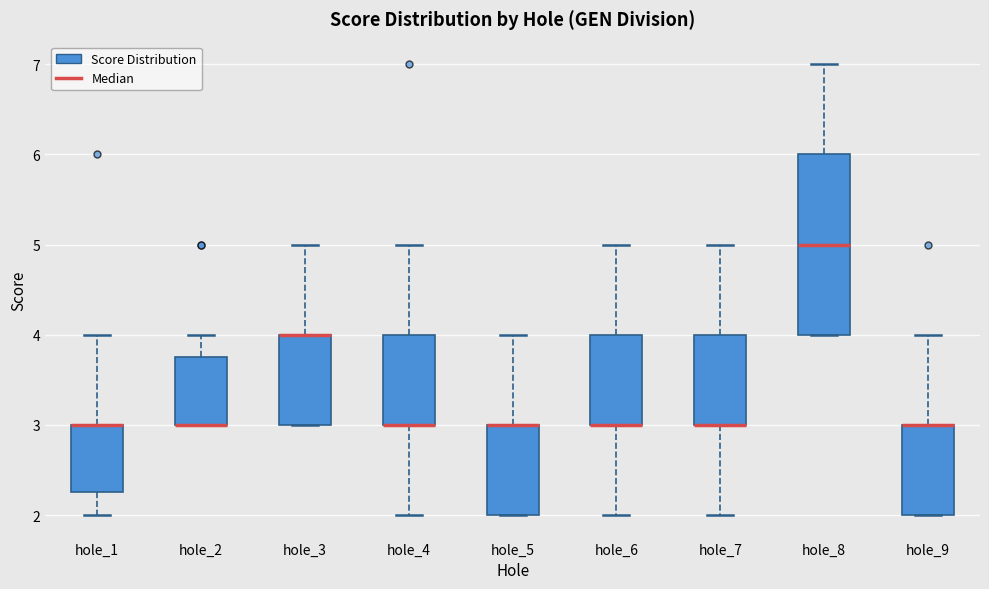

Reading left to right, read every box against the y-axis: the position of its median line, the range the box covers, and the ends of its whiskers. The values are not printed on the chart, so give them approximately, as read against the axis.

hole_1: median 3.0 (drawn on the box's upper edge), box 2.3 to 3.0, whiskers 2.0 to 4.0
hole_2: median 3.0 (drawn on the box's lower edge), box 3.0 to 3.8, whiskers 3.0 to 4.0
hole_3: median 4.0 (drawn on the box's upper edge), box 3.0 to 4.0, whiskers 3.0 to 5.0
hole_4: median 3.0 (drawn on the box's lower edge), box 3.0 to 4.0, whiskers 2.0 to 5.0
hole_5: median 3.0 (drawn on the box's upper edge), box 2.0 to 3.0, whiskers 2.0 to 4.0
hole_6: median 3.0 (drawn on the box's lower edge), box 3.0 to 4.0, whiskers 2.0 to 5.0
hole_7: median 3.0 (drawn on the box's lower edge), box 3.0 to 4.0, whiskers 2.0 to 5.0
hole_8: median 5.0, box 4.0 to 6.0, whiskers 4.0 to 7.0
hole_9: median 3.0 (drawn on the box's upper edge), box 2.0 to 3.0, whiskers 2.0 to 4.0